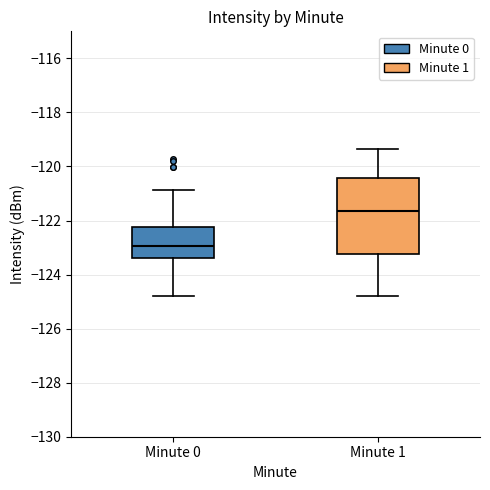

Where is the upper edge of the box for Minute 1 on the y-axis? The values are not printed on the chart, so give them approximately, as read against the axis.

-120.4